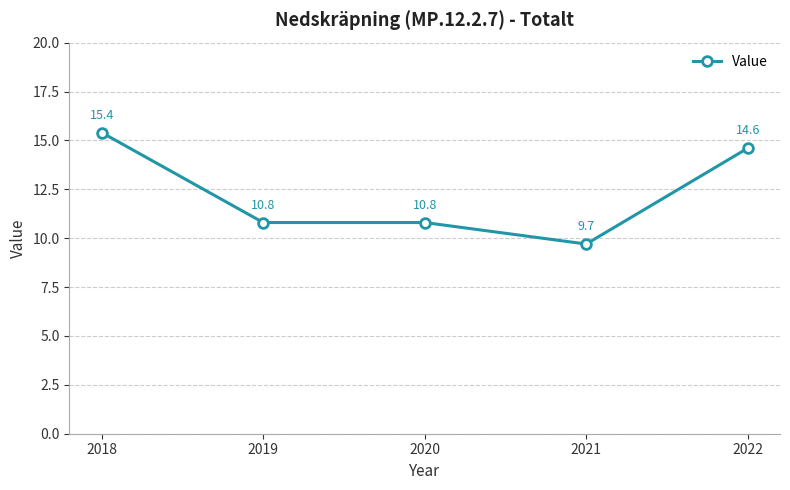

How many categories are shown in the chart?

5